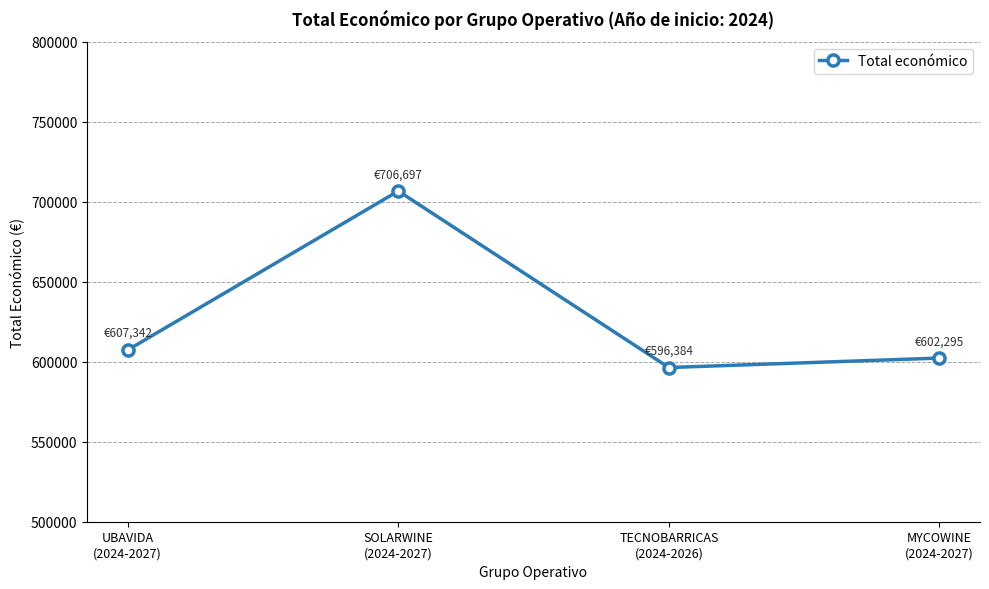

What is the smallest value displayed?

596384.0